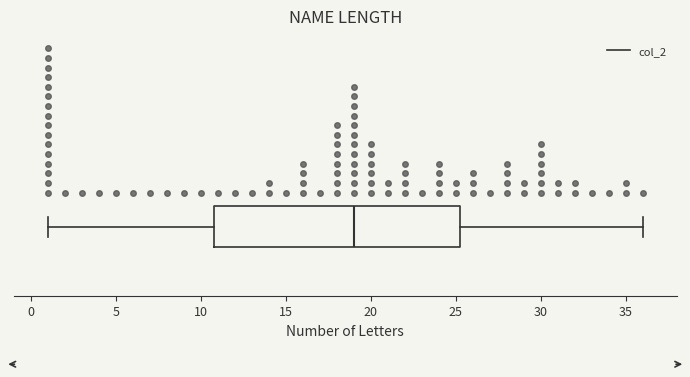

Transcribe this box plot: give where the median line is, the range the box spans, and where the two whiskers end, as read against the x-axis. The values are not printed on the chart, so give them approximately, as read against the axis.

median 19.0, box 11.0 to 25.5, whiskers 1.0 to 36.0